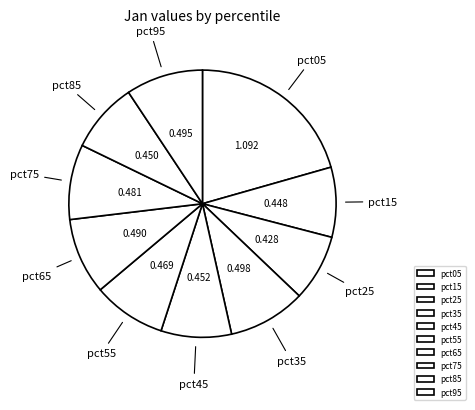

Do pct25 and pct55 together represent more than half of the pie?

No